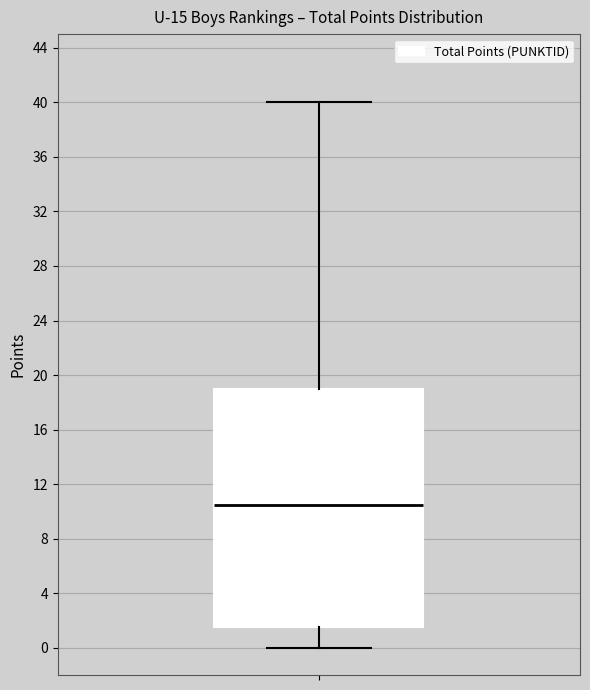

Transcribe this box plot: give where the median line is, the range the box spans, and where the two whiskers end, as read against the y-axis. The values are not printed on the chart, so give them approximately, as read against the axis.

median 10.5, box 1.5 to 19.0, whiskers 0.0 to 40.0